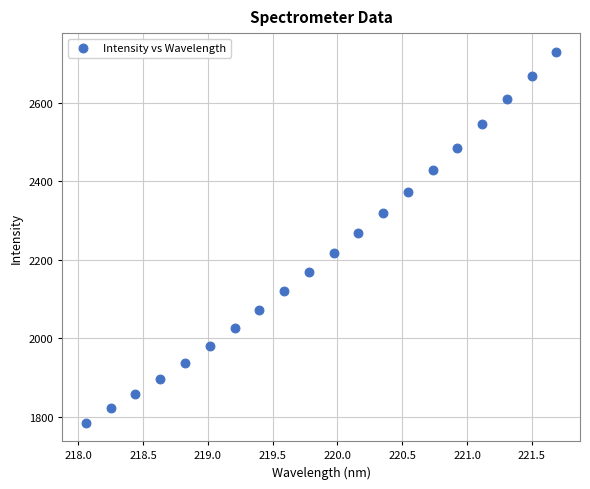

What is the range of Y values (max minus min)?

946.3